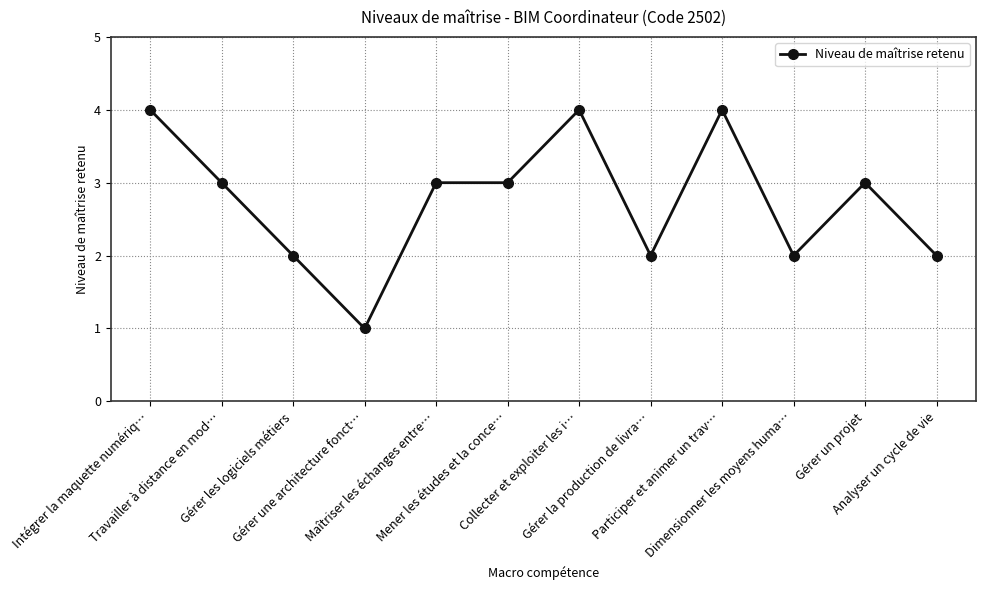

What is the minimum value shown in the chart?

1